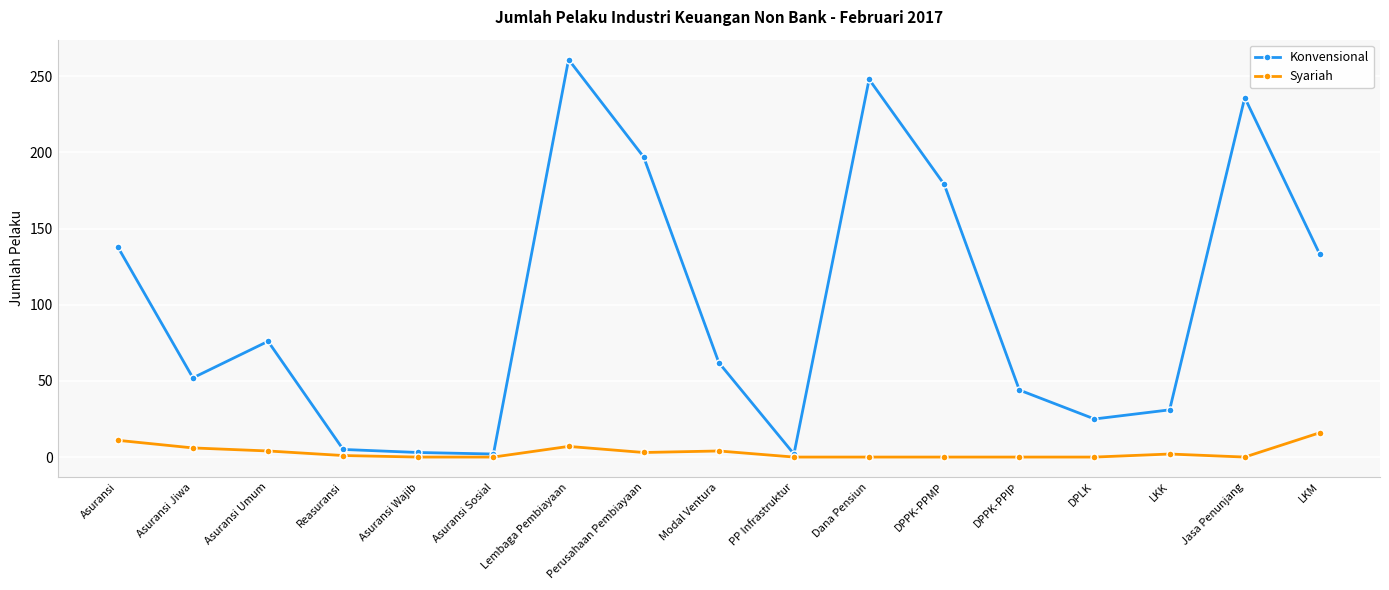

Rank the series by their average value, from highest to lowest.

Konvensional, Syariah